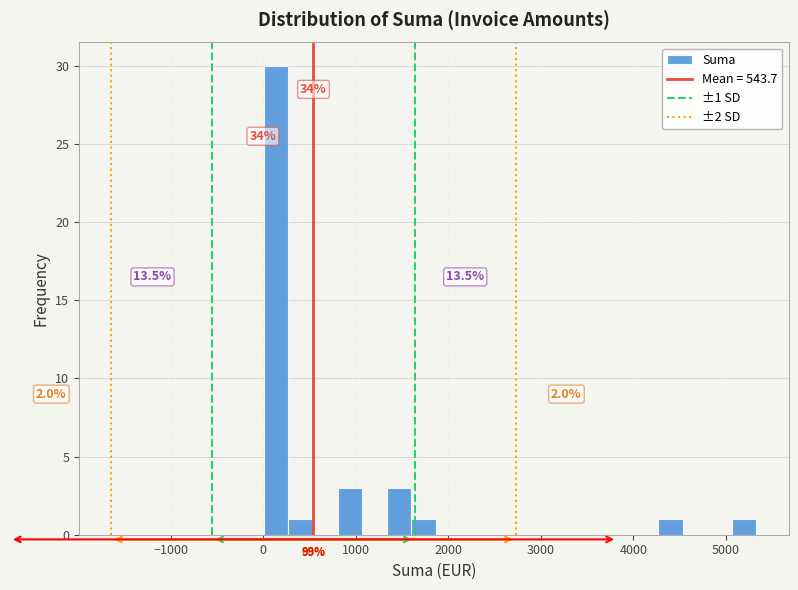

Around what value on the x-axis is the tallest bar? Give the approximate position of its centre, as read against the axis.

100